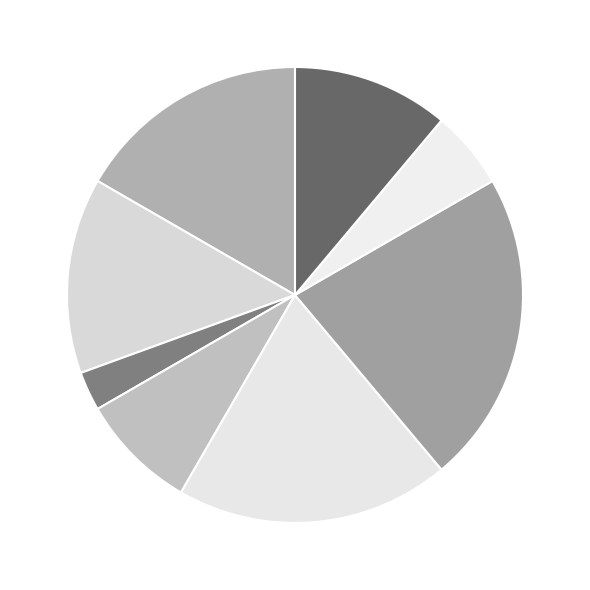

Which slice is the largest?

Завідувач філією